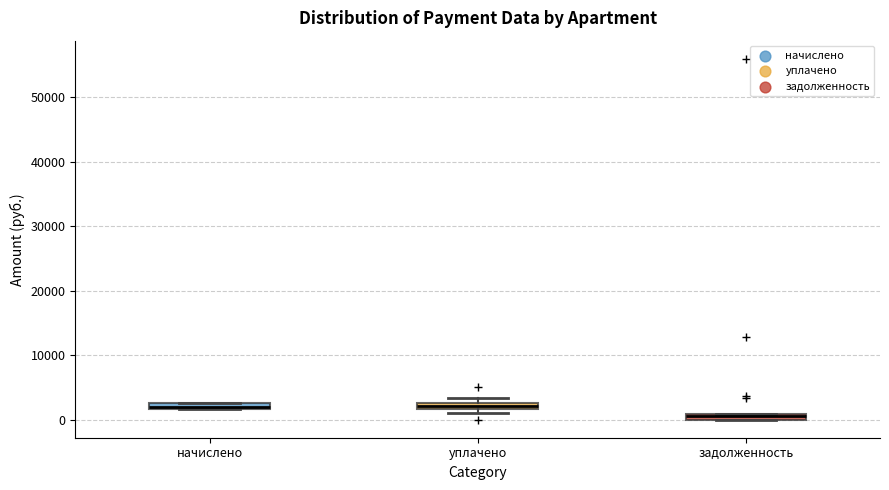

Where is the lower edge of the box for уплачено on the y-axis? The values are not printed on the chart, so give them approximately, as read against the axis.

2000